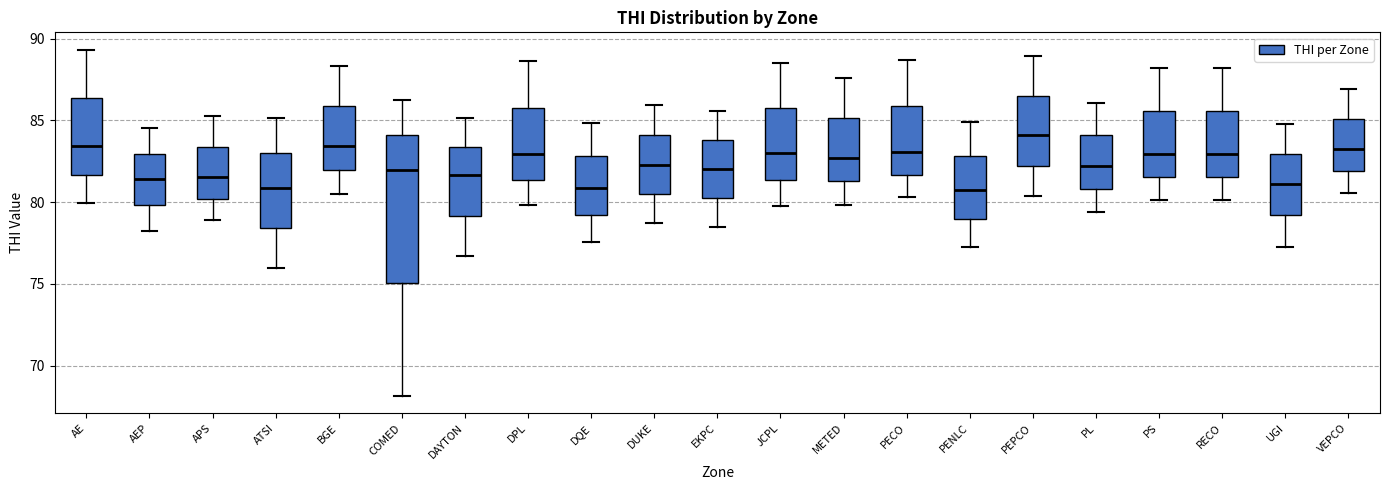

Reading left to right, read every box against the y-axis: the position of its median line, the range the box covers, and the ends of its whiskers. The values are not printed on the chart, so give them approximately, as read against the axis.

AE: median 83.5, box 81.5 to 86.5, whiskers 80.0 to 89.5
AEP: median 81.5, box 80.0 to 83.0, whiskers 78.0 to 84.5
APS: median 81.5, box 80.0 to 83.5, whiskers 79.0 to 85.5
ATSI: median 81.0, box 78.5 to 83.0, whiskers 76.0 to 85.0
BGE: median 83.5, box 82.0 to 86.0, whiskers 80.5 to 88.5
COMED: median 82.0, box 75.0 to 84.0, whiskers 68.0 to 86.5
DAYTON: median 81.5, box 79.0 to 83.5, whiskers 76.5 to 85.0
DPL: median 83.0, box 81.5 to 86.0, whiskers 80.0 to 88.5
DQE: median 81.0, box 79.0 to 83.0, whiskers 77.5 to 85.0
DUKE: median 82.5, box 80.5 to 84.0, whiskers 78.5 to 86.0
EKPC: median 82.0, box 80.0 to 84.0, whiskers 78.5 to 85.5
JCPL: median 83.0, box 81.5 to 85.5, whiskers 80.0 to 88.5
METED: median 82.5, box 81.5 to 85.0, whiskers 80.0 to 87.5
PECO: median 83.0, box 81.5 to 86.0, whiskers 80.5 to 88.5
PENLC: median 80.5, box 79.0 to 83.0, whiskers 77.0 to 85.0
PEPCO: median 84.0, box 82.0 to 86.5, whiskers 80.5 to 89.0
PL: median 82.0, box 81.0 to 84.0, whiskers 79.5 to 86.0
PS: median 83.0, box 81.5 to 85.5, whiskers 80.0 to 88.0
RECO: median 83.0, box 81.5 to 85.5, whiskers 80.0 to 88.0
UGI: median 81.0, box 79.0 to 83.0, whiskers 77.5 to 85.0
VEPCO: median 83.5, box 82.0 to 85.0, whiskers 80.5 to 87.0